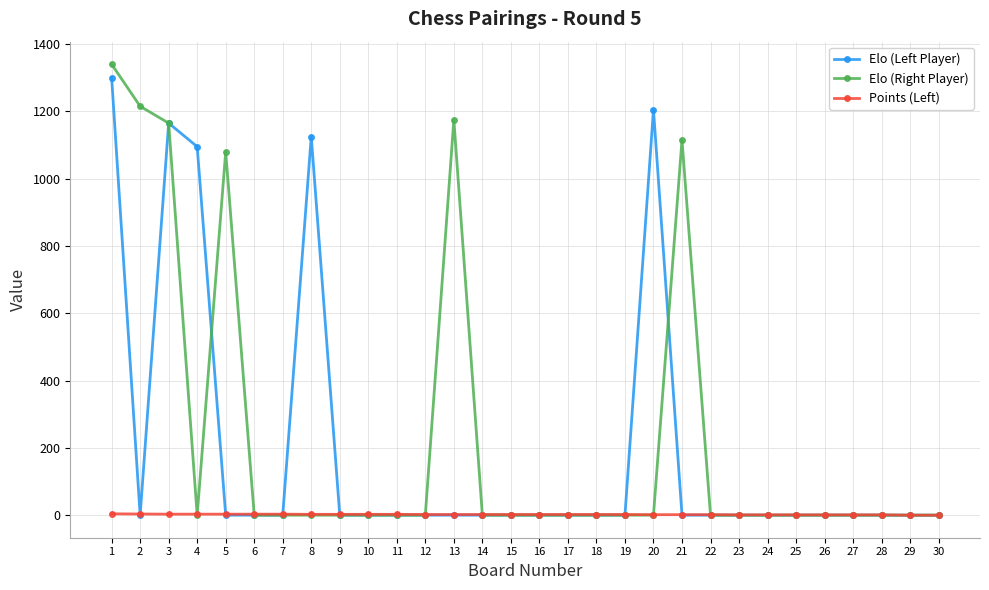

True or false: Elo (Left Player) and Elo (Right Player) cross at least once.

True